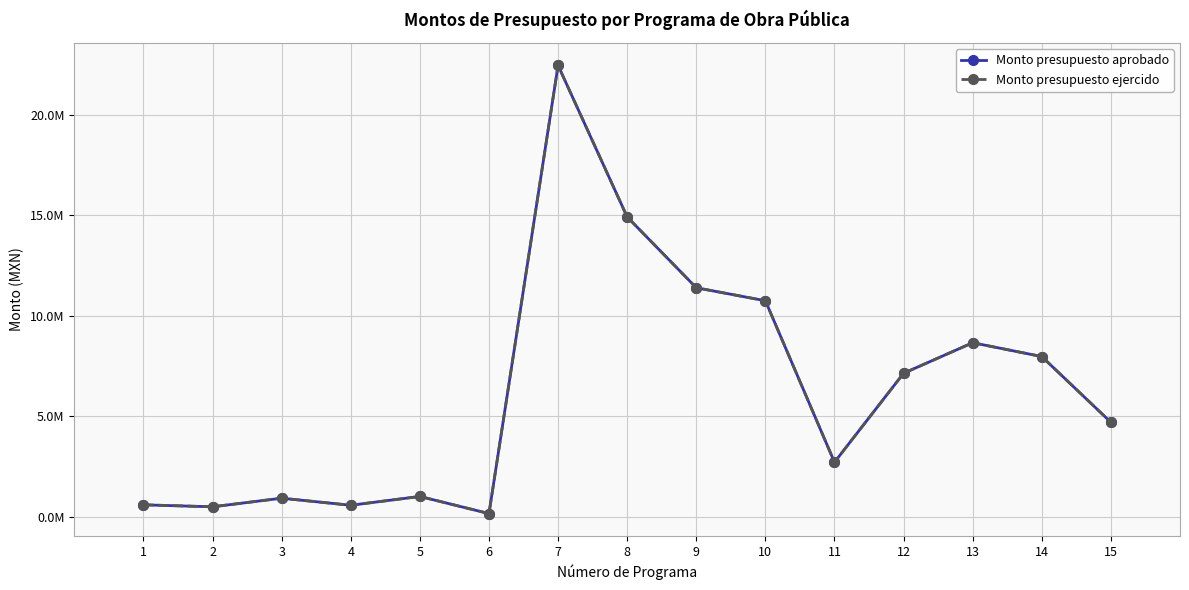

Does the chart have visible grid lines?

Yes